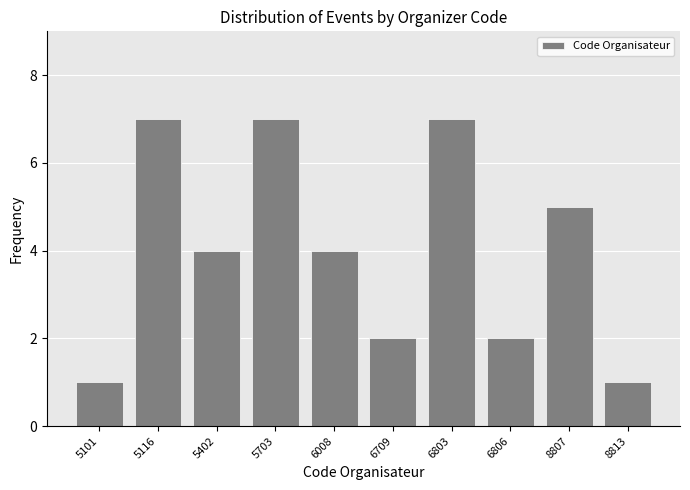

Reading left to right, extract all data points from this chart.

1	7	4	7	4	2	7	2	5	1